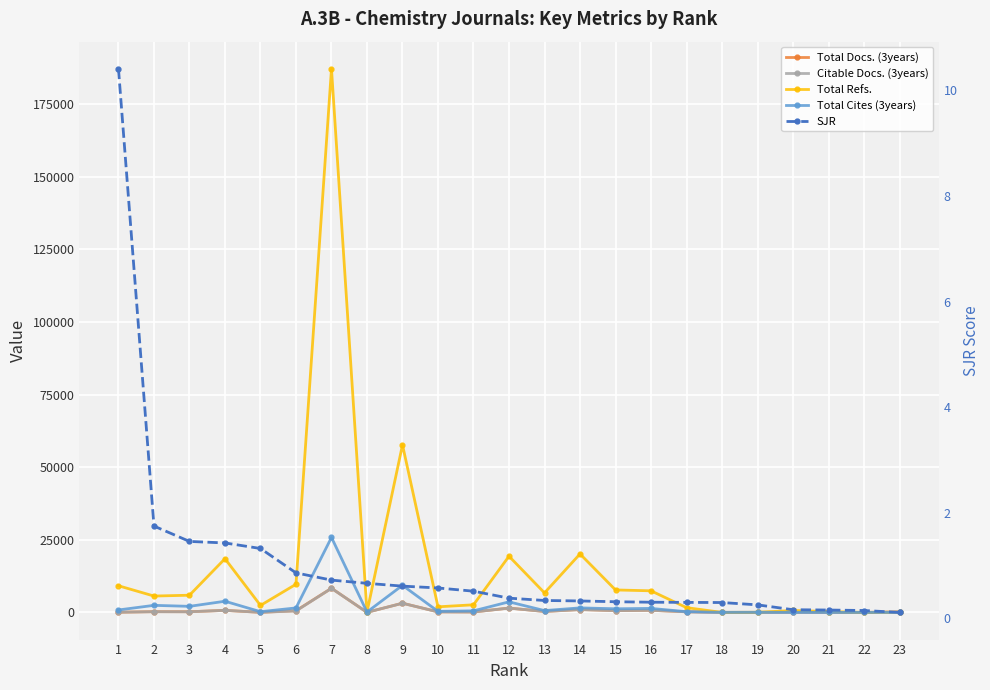

Where is the first local minimum for Total Docs. (3years)?

3